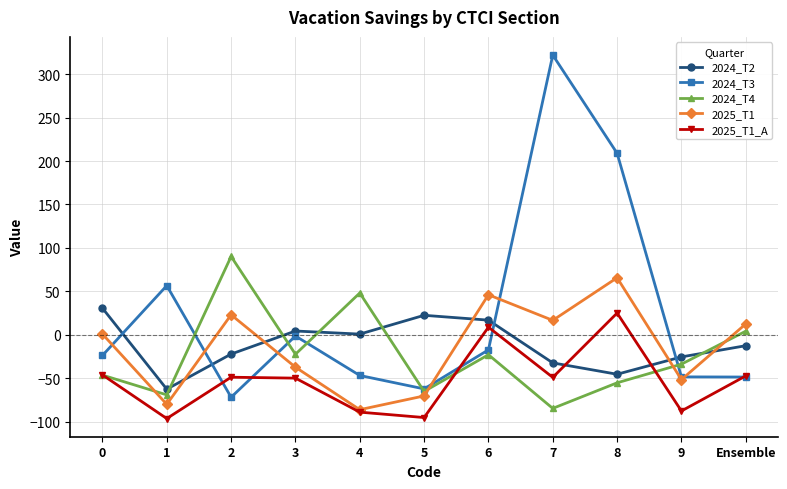

The value of 2024_T2 at 9 is -25.4. True or false?

True